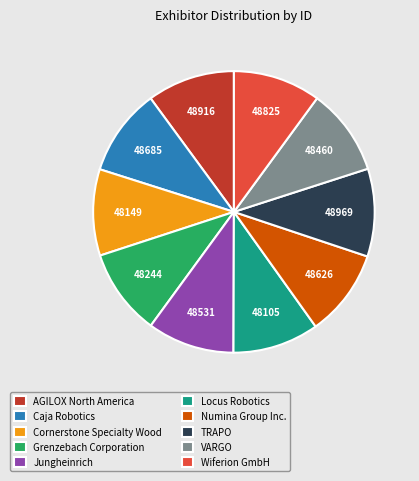

Does Wiferion GmbH account for over 50% of the chart?

No